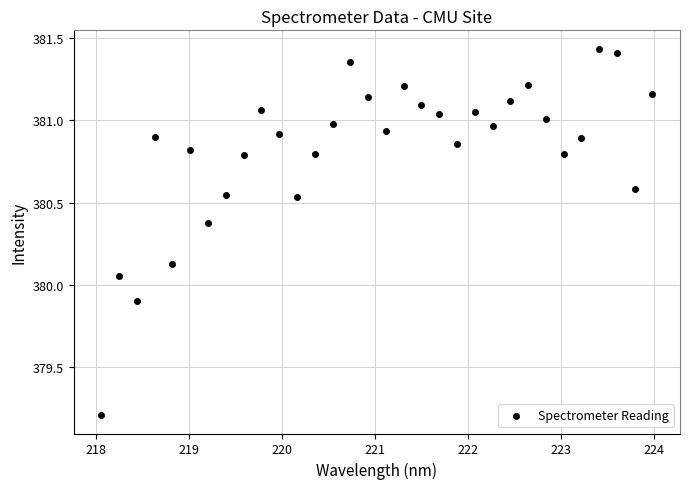

What is the range of Y values (max minus min)?

2.2